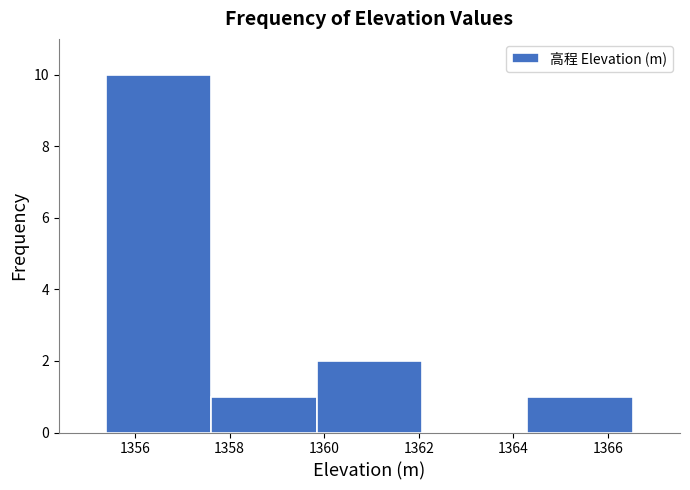

Reading left to right, list every bar in this chart as the range it spans on the x-axis followed by its height. Neither the bar edges nor the heights are printed on the chart, so give them approximately, as read against the axes.

1355.4 to 1357.6: 10
1357.6 to 1359.8: 1
1359.8 to 1362.0: 2
1362.0 to 1364.2: 0
1364.2 to 1366.6: 1